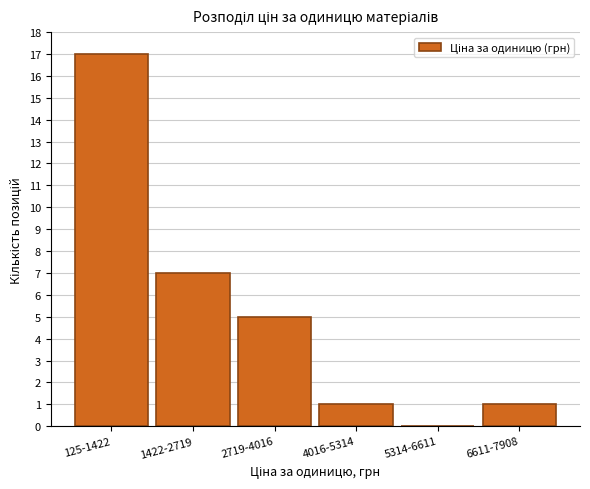

Reading left to right, list all the values displayed in this chart.

125-1422=17	1422-2719=7	2719-4016=5	4016-5314=1	5314-6611=0	6611-7908=1